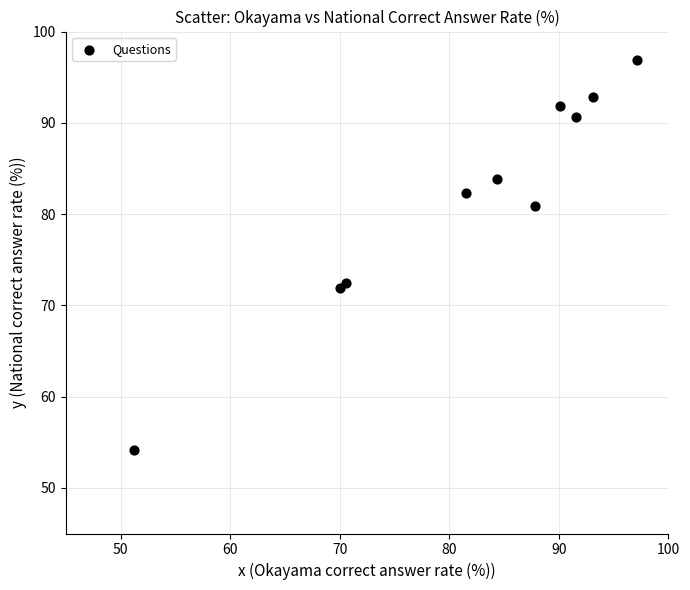

What is the range of X values (max minus min)?

45.9